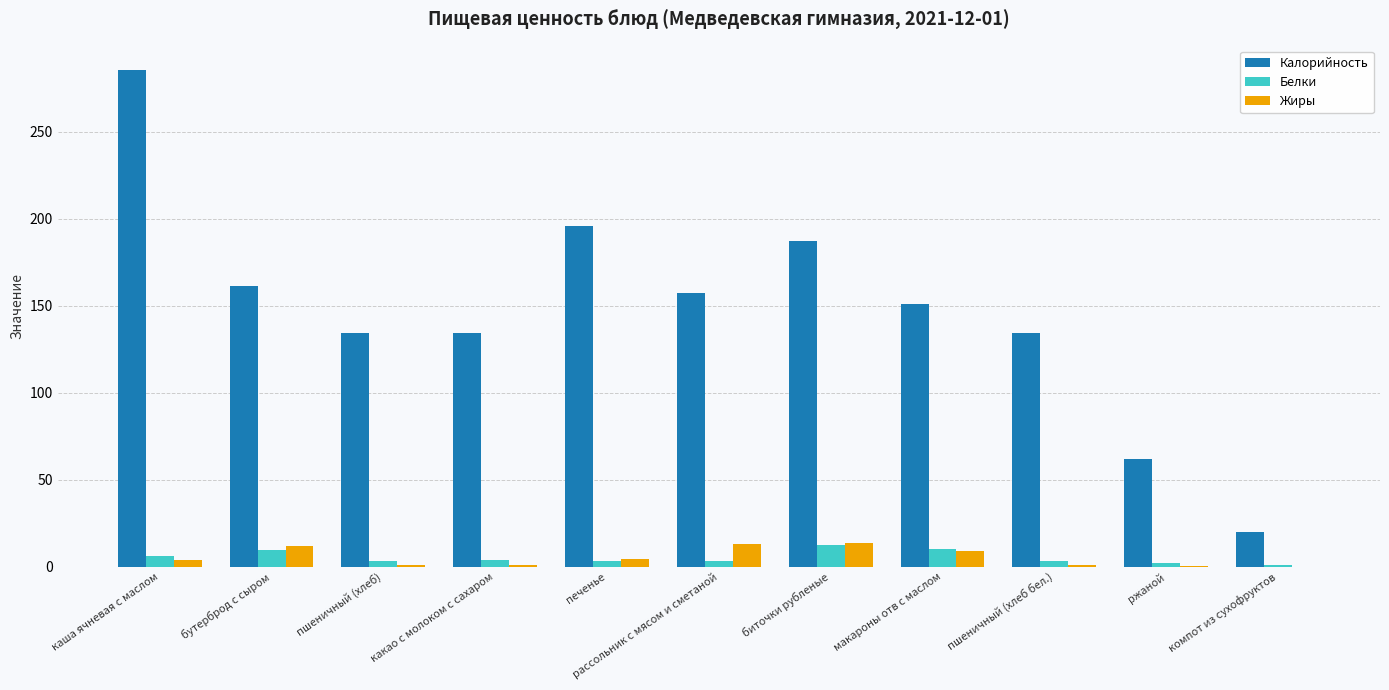

Which series changed the most between макароны отв с маслом and ржаной?

Калорийность